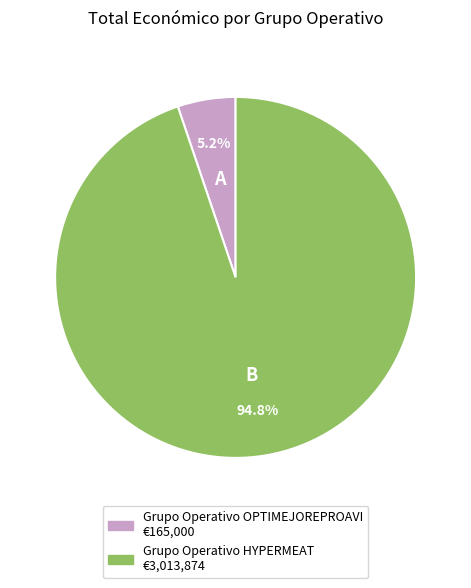

How much of the chart is everything except Grupo Operativo HYPERMEAT?

5.2%